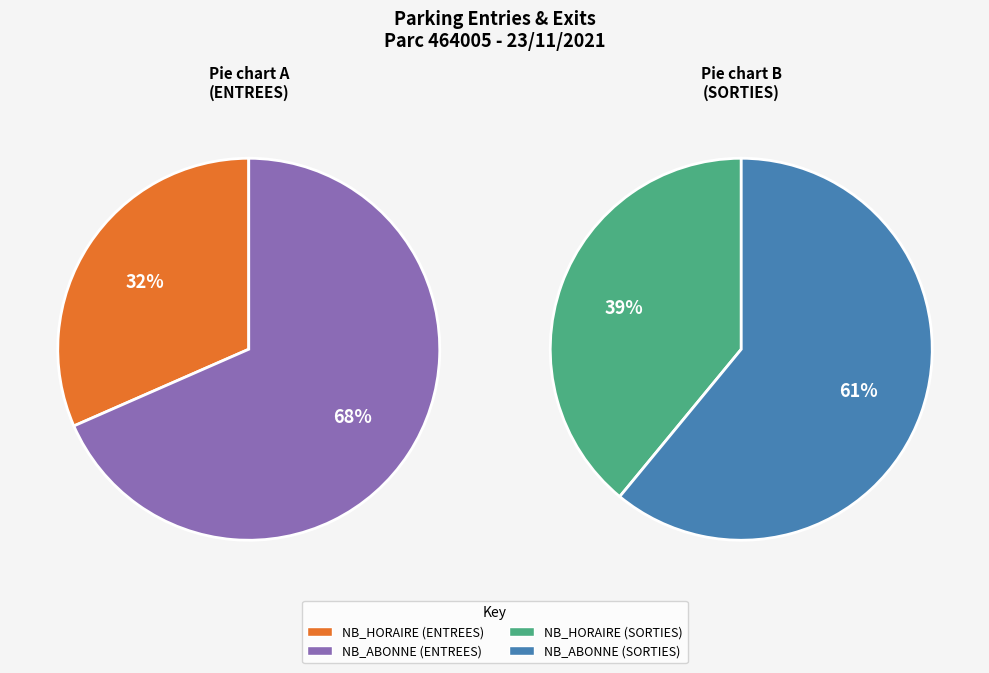

Is the sum of 12 and 5 greater than half?

No